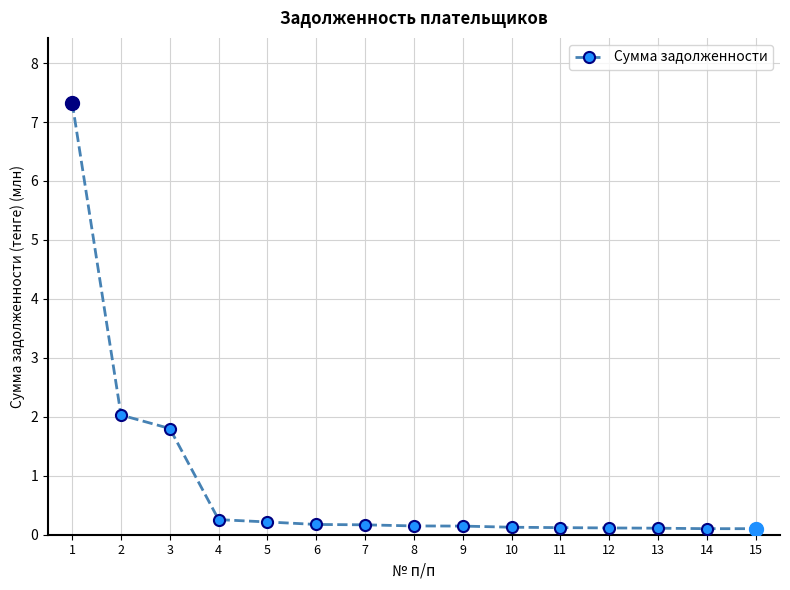

What is the value of the 7th point from the left?

0.2